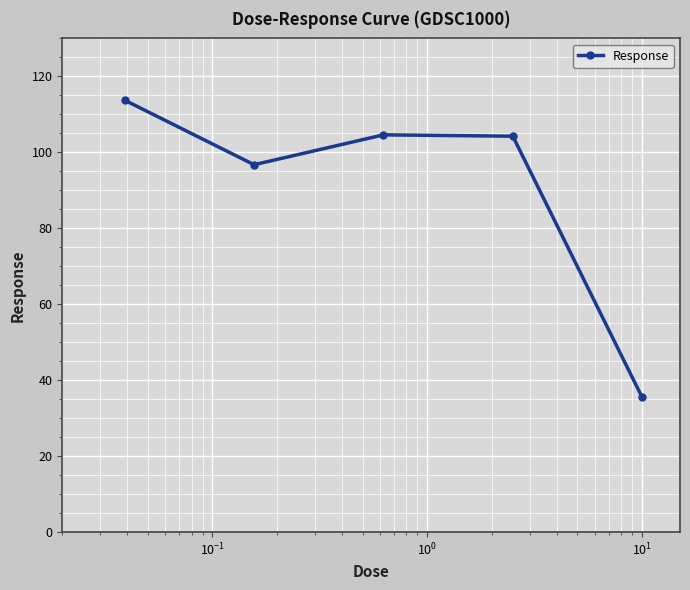

What is the value of the 3rd point from the left?

104.6